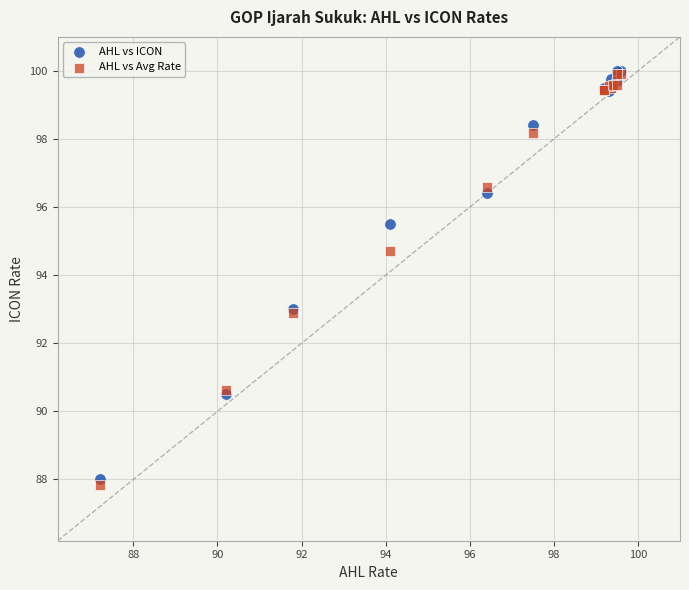

Which series has the widest spread of Y values?

AHL vs Avg Rate